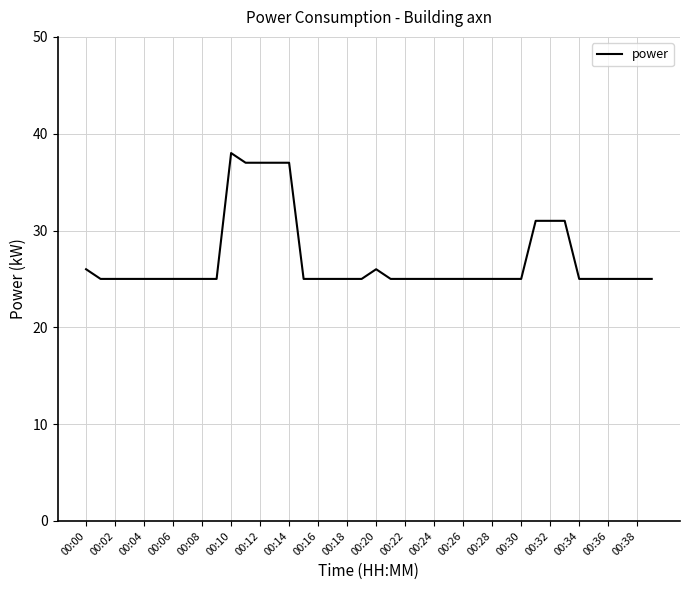

Reading left to right, list all the values displayed in this chart.

26	25	25	25	25	25	25	25	25	25	38	37	37	37	37	25	25	25	25	25	26	25	25	25	25	25	25	25	25	25	25	31	31	31	25	25	25	25	25	25